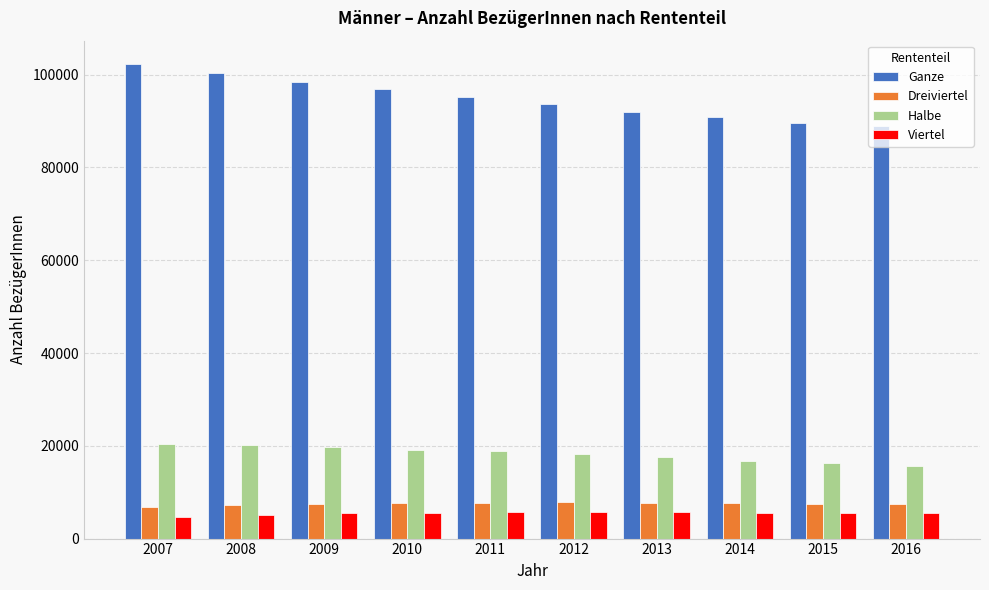

What are all the series names shown in the legend?

Ganze, Dreiviertel, Halbe, Viertel